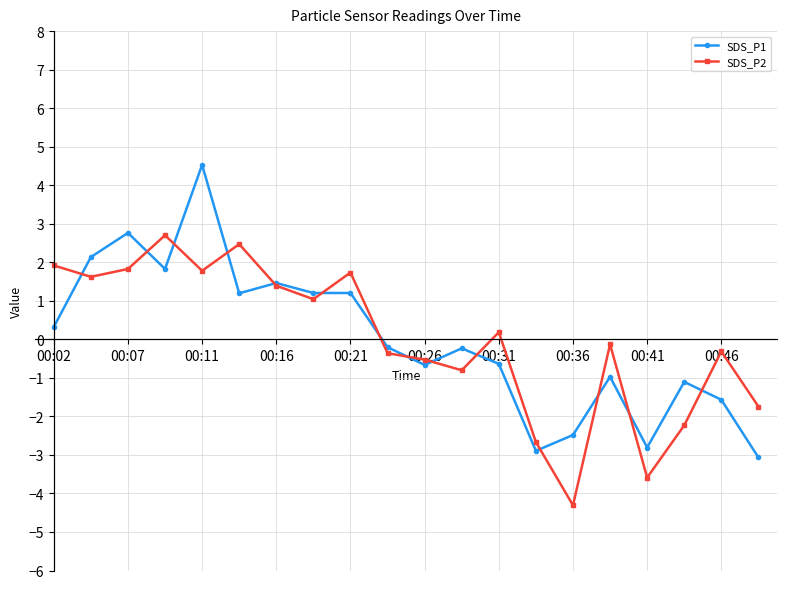

What is the value of the SDS_P2 point at the 10th from the left?

-0.4